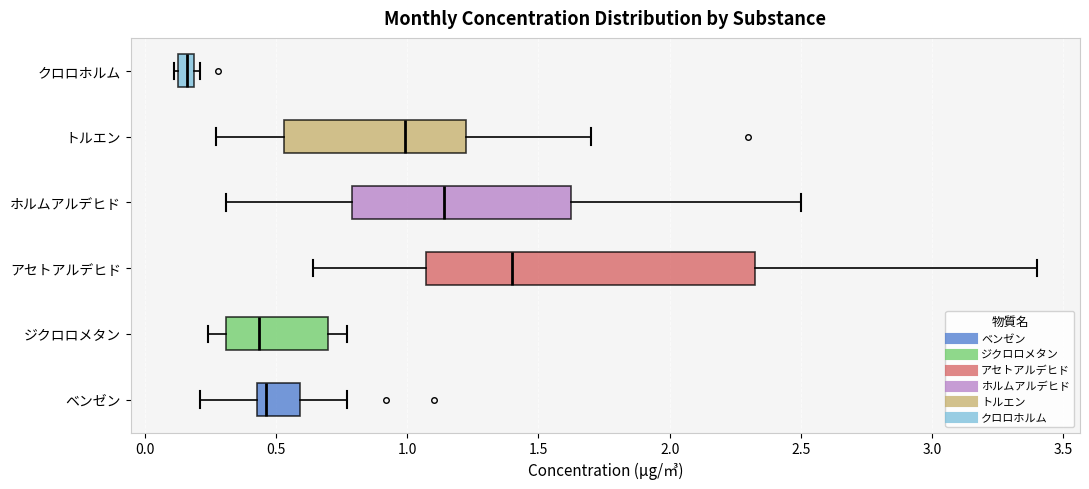

Where is the left edge of the box for ジクロロメタン on the x-axis? The values are not printed on the chart, so give them approximately, as read against the axis.

0.30